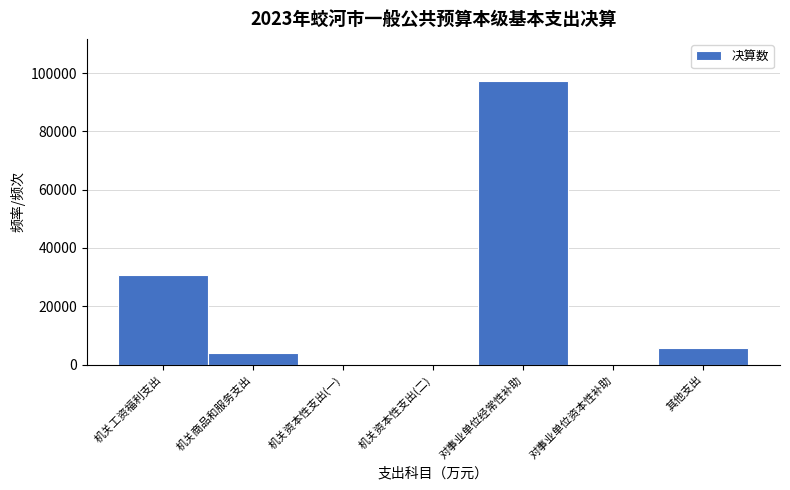

Reading left to right, list all the values displayed in this chart.

机关工资福利支出=30648	机关商品和服务支出=3989	机关资本性支出(一)=0	机关资本性支出(二)=0	对事业单位经常性补助=97181	对事业单位资本性补助=0	其他支出=5518